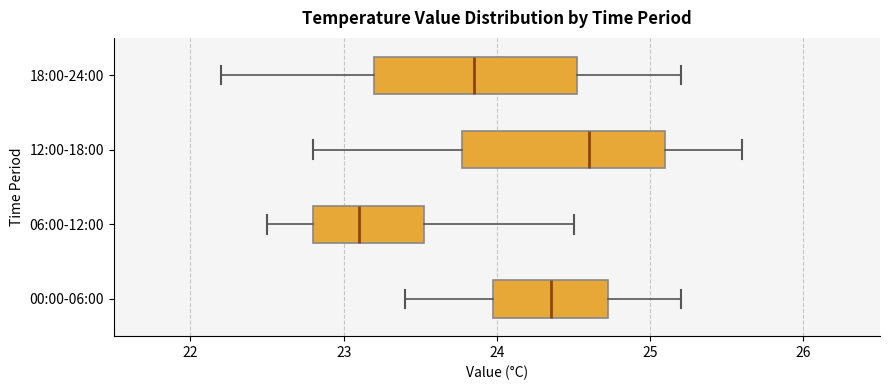

Reading bottom to top, read every box against the x-axis: the position of its median line, the range the box covers, and the ends of its whiskers. The values are not printed on the chart, so give them approximately, as read against the axis.

00:00-06:00: median 24.4, box 24.0 to 24.7, whiskers 23.4 to 25.2
06:00-12:00: median 23.1, box 22.8 to 23.5, whiskers 22.5 to 24.5
12:00-18:00: median 24.6, box 23.8 to 25.1, whiskers 22.8 to 25.6
18:00-24:00: median 23.9, box 23.2 to 24.5, whiskers 22.2 to 25.2